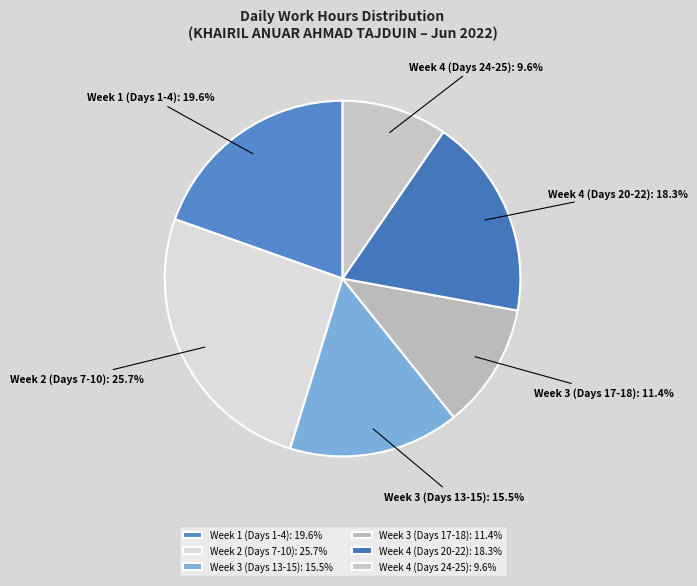

Combined, what portion of the pie is Week 4 (Days 24-25) and Week 4 (Days 20-22)?

27.9%